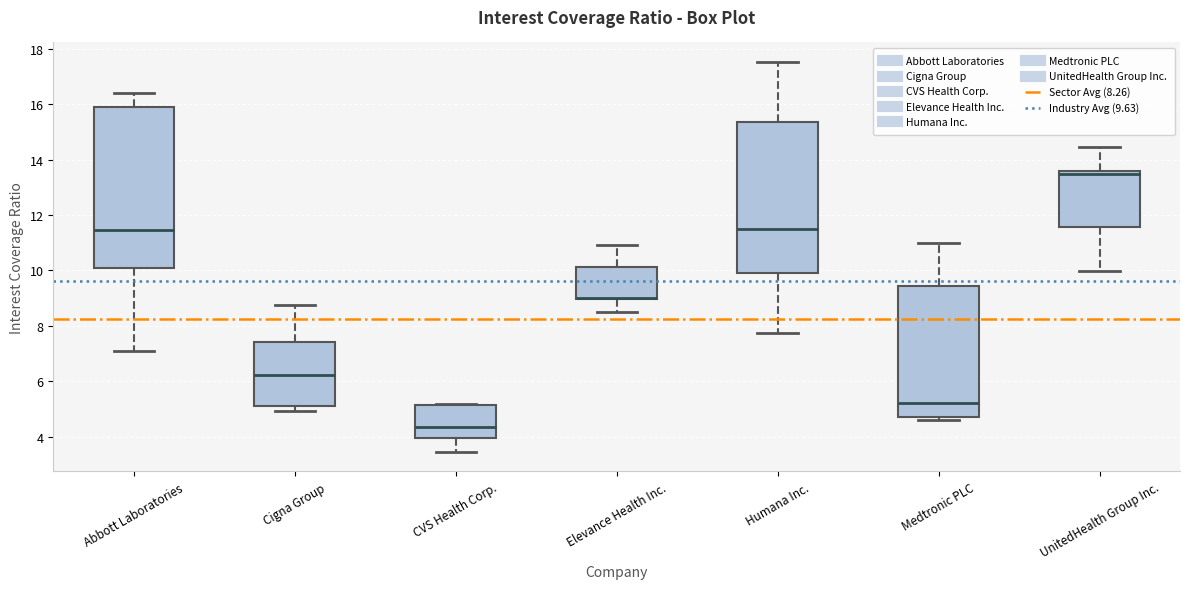

Reading left to right, transcribe this box plot: for each box, give where its median line is, the range the box spans, and where its two whiskers end, as read against the y-axis. The values are not printed on the chart, so give them approximately, as read against the axis.

Abbott Laboratories: median 11.4, box 10.2 to 15.8, whiskers 7.0 to 16.4
Cigna Group: median 6.2, box 5.2 to 7.4, whiskers 5.0 to 8.8
CVS Health Corp.: median 4.4, box 4.0 to 5.2, whiskers 3.4 to 5.2
Elevance Health Inc.: median 9.0 (drawn on the box's lower edge), box 9.0 to 10.2, whiskers 8.4 to 11.0
Humana Inc.: median 11.4, box 9.8 to 15.4, whiskers 7.8 to 17.6
Medtronic PLC: median 5.2, box 4.8 to 9.4, whiskers 4.6 to 11.0
UnitedHealth Group Inc.: median 13.4, box 11.6 to 13.6, whiskers 10.0 to 14.4